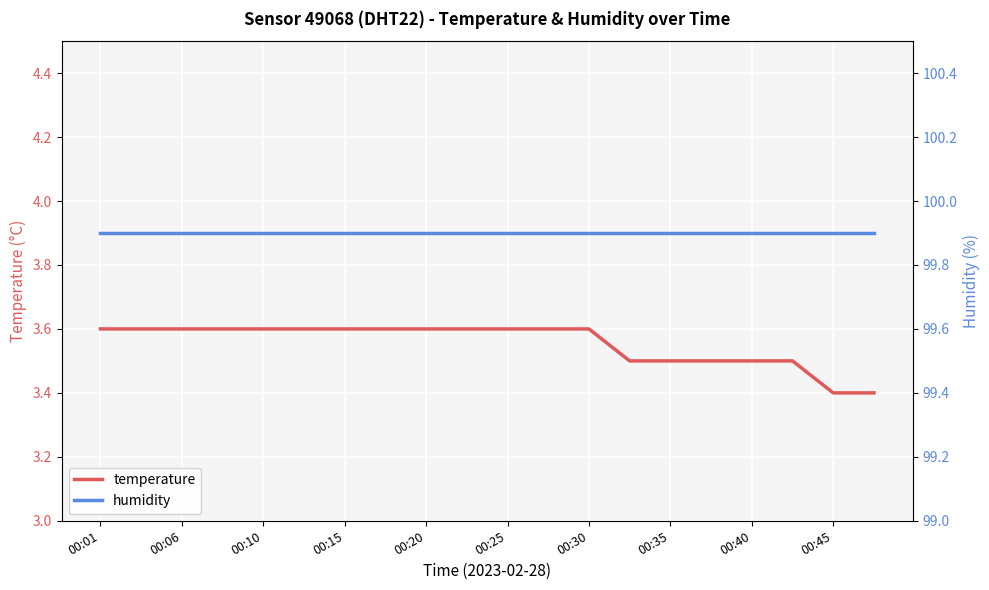

The value of temperature at 00:06 is 4.7. True or false?

False